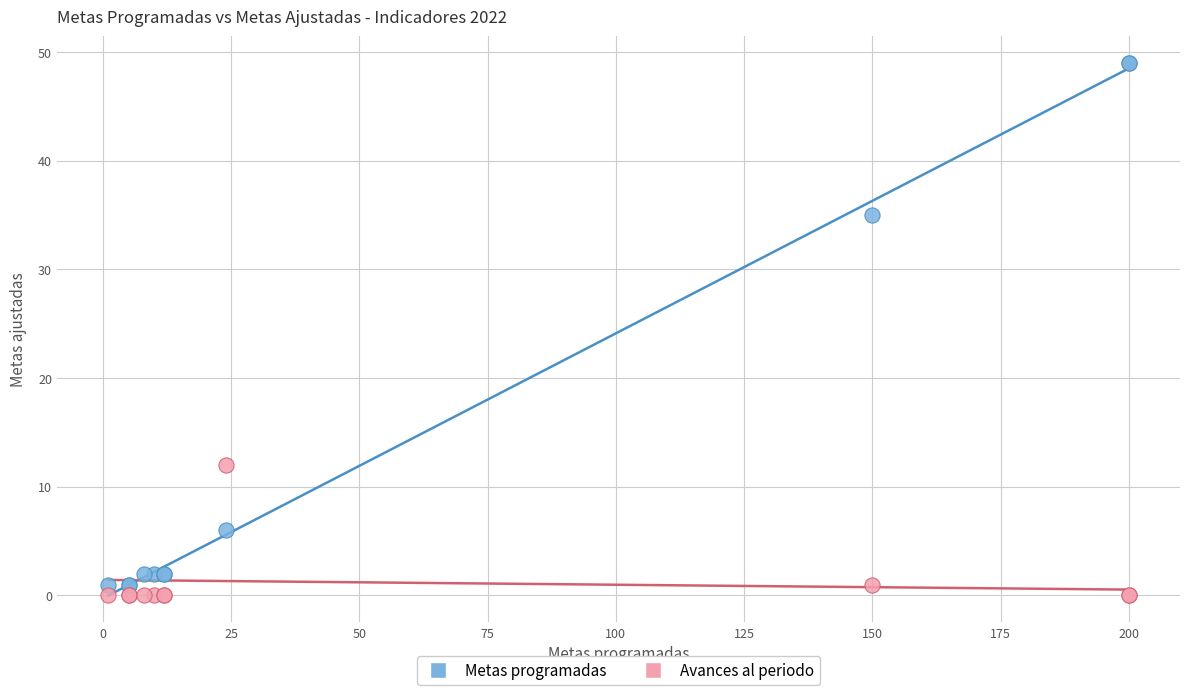

Which series reaches the minimum Y coordinate?

Avances al periodo